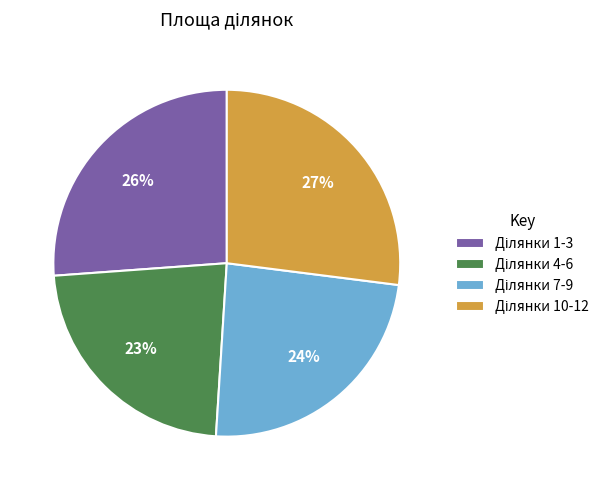

Does any single category account for the majority?

No